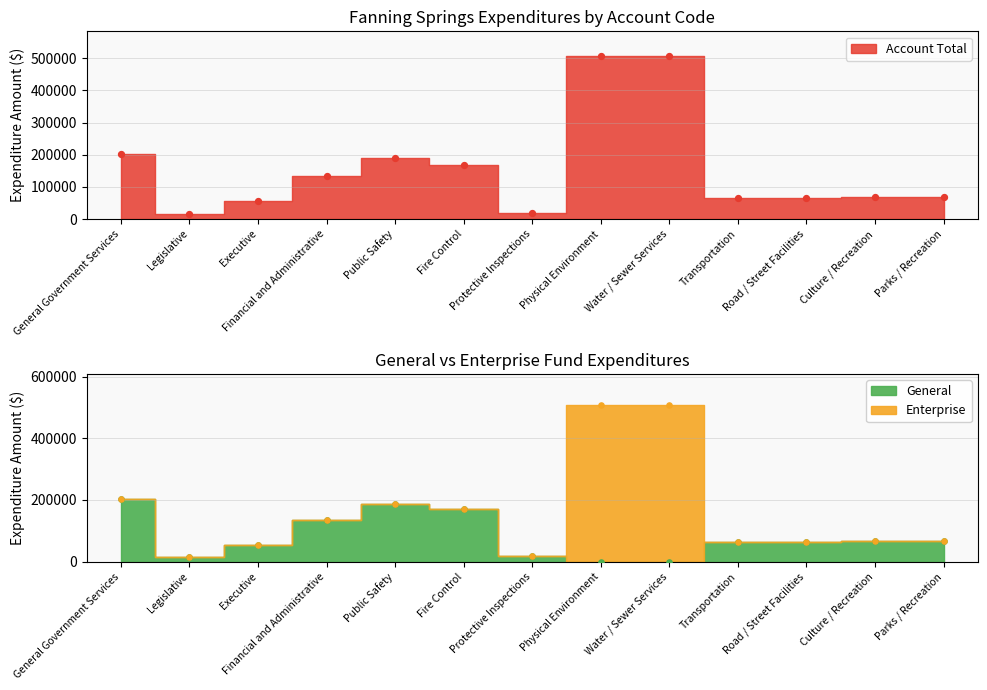

At which category is the sum across all series the highest?

Physical Environment